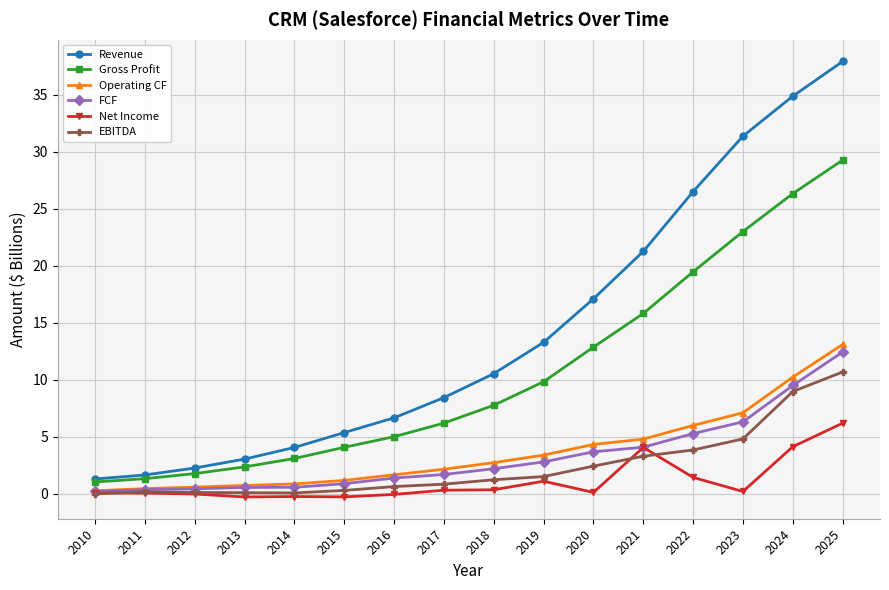

Is the value of FCF at 2014 greater than the value of Net Income at 2025?

No